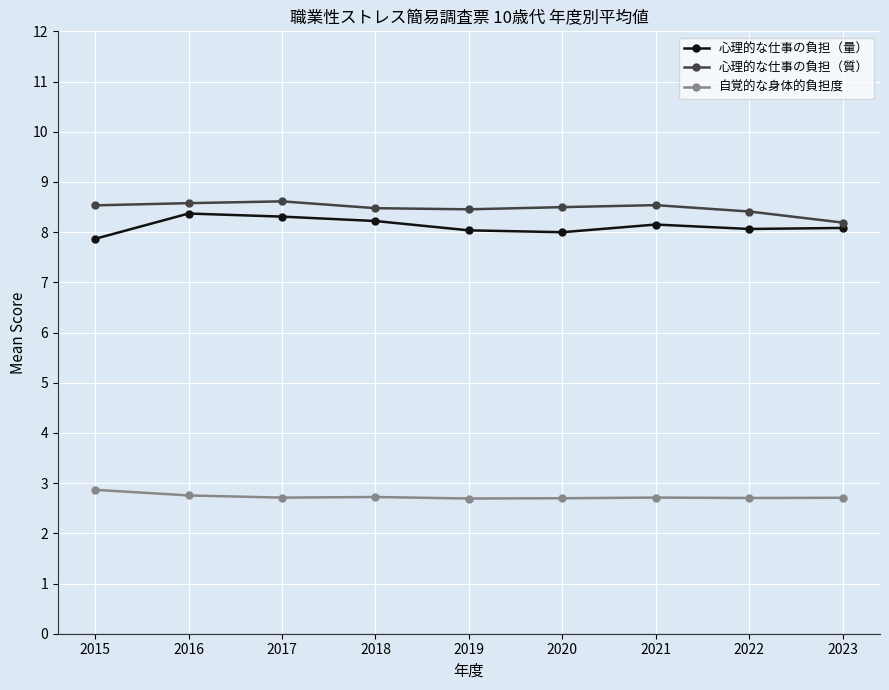

Is the value of 自覚的な身体的負担度 at 2018 greater than the value of 心理的な仕事の負担（量） at 2016?

No